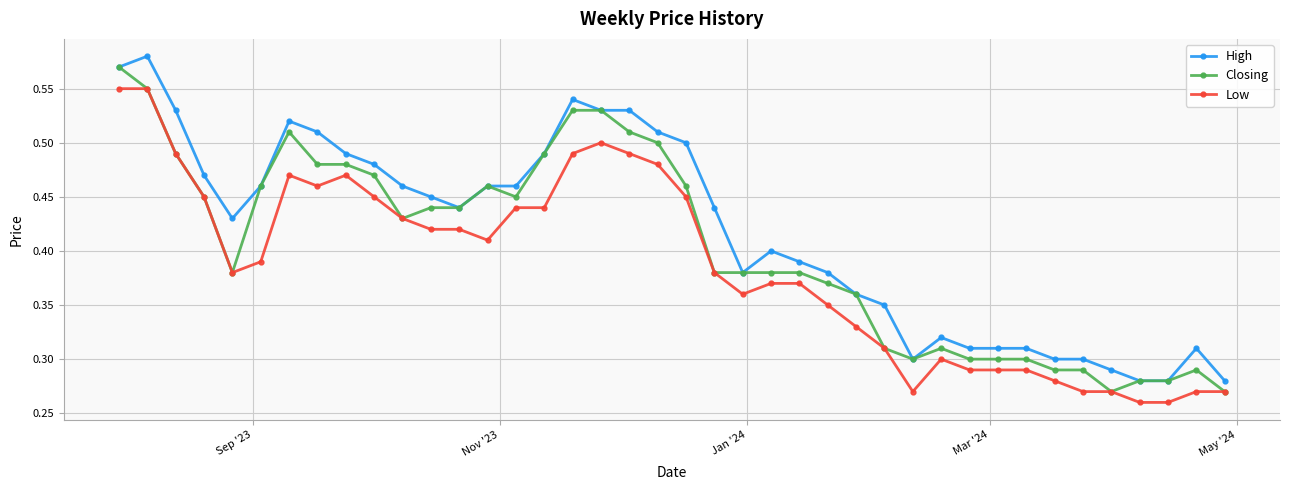

Which series has the largest total across all categories?

High